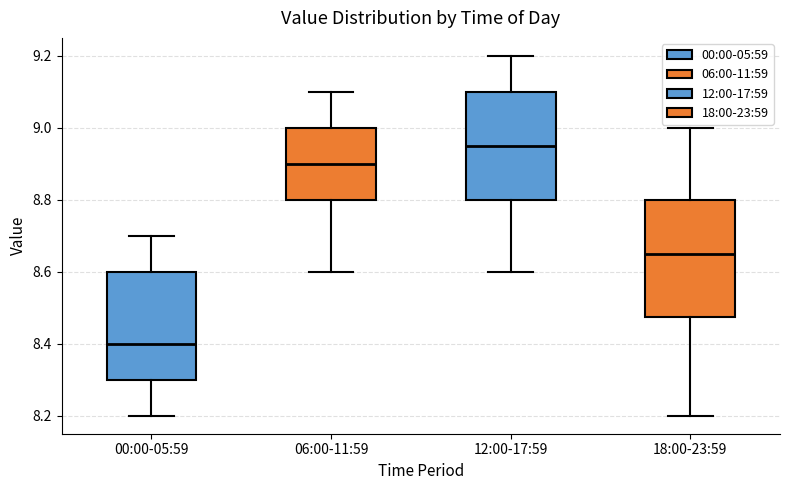

Reading left to right, read every box against the y-axis: the position of its median line, the range the box covers, and the ends of its whiskers. The values are not printed on the chart, so give them approximately, as read against the axis.

00:00-05:59: median 8.40, box 8.30 to 8.60, whiskers 8.20 to 8.70
06:00-11:59: median 8.90, box 8.80 to 9.00, whiskers 8.60 to 9.10
12:00-17:59: median 8.96, box 8.80 to 9.10, whiskers 8.60 to 9.20
18:00-23:59: median 8.66, box 8.48 to 8.80, whiskers 8.20 to 9.00